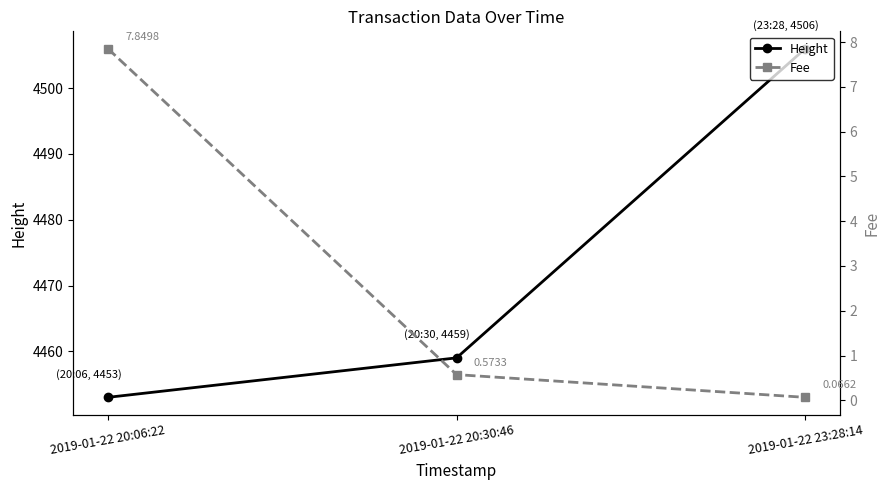

What is the difference between the second highest and minimum values in the Fee series?

0.5